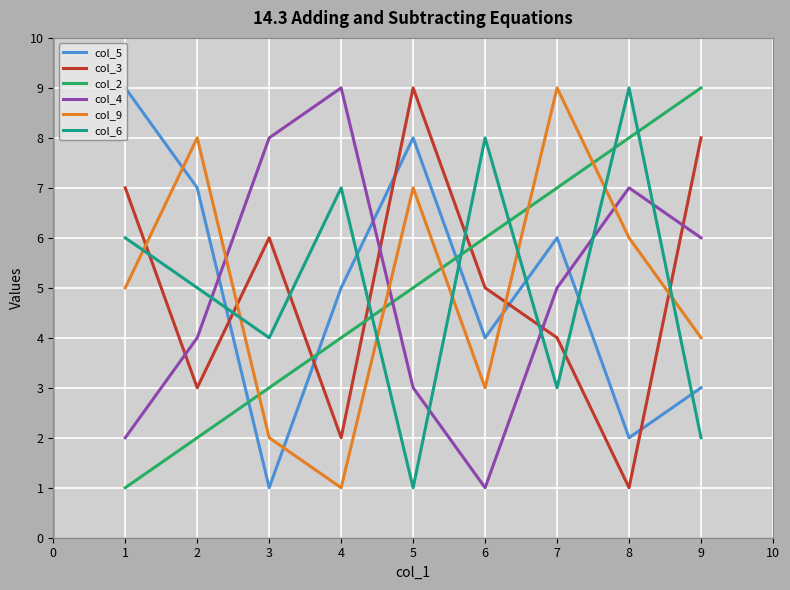

Is the value of col_6 at 7 greater than the value of col_2 at 4?

No